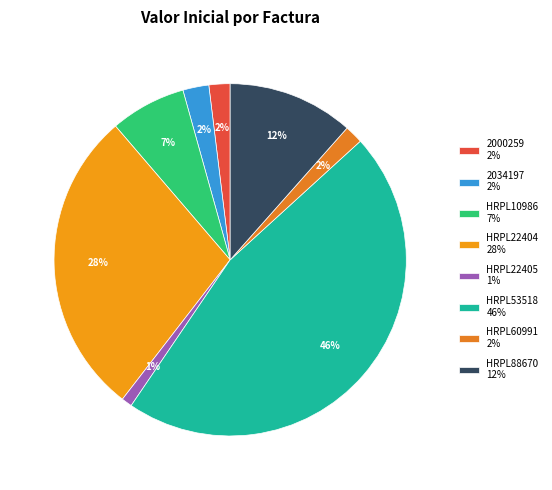

To the nearest percent, what is the average slice percentage?

12%